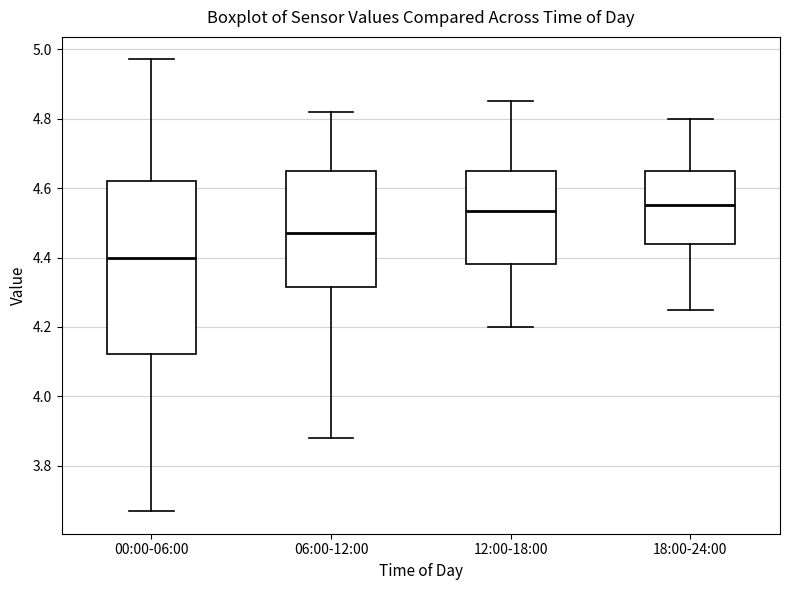

Reading left to right, transcribe this box plot: for each box, give where its median line is, the range the box spans, and where its two whiskers end, as read against the y-axis. The values are not printed on the chart, so give them approximately, as read against the axis.

00:00-06:00: median 4.40, box 4.12 to 4.62, whiskers 3.68 to 4.98
06:00-12:00: median 4.48, box 4.32 to 4.66, whiskers 3.88 to 4.82
12:00-18:00: median 4.54, box 4.38 to 4.66, whiskers 4.20 to 4.86
18:00-24:00: median 4.56, box 4.44 to 4.66, whiskers 4.26 to 4.80